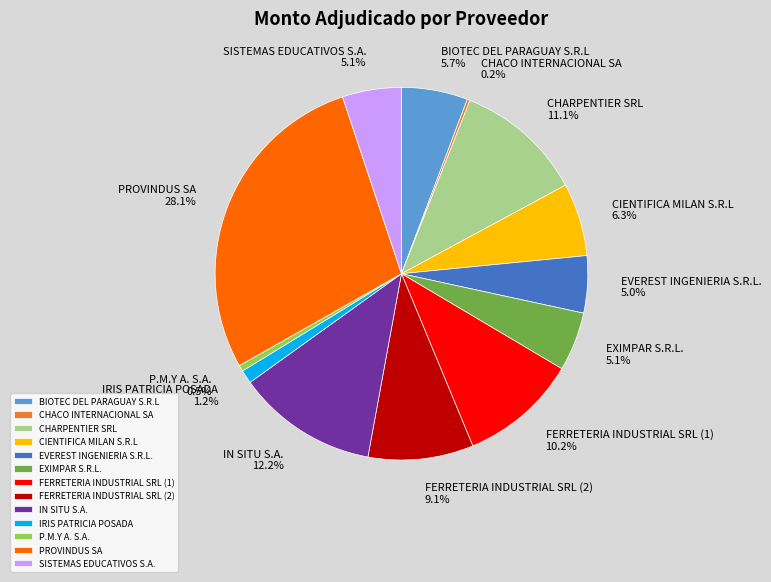

Is it true that IRIS PATRICIA POSADA is 1% of the pie?

True